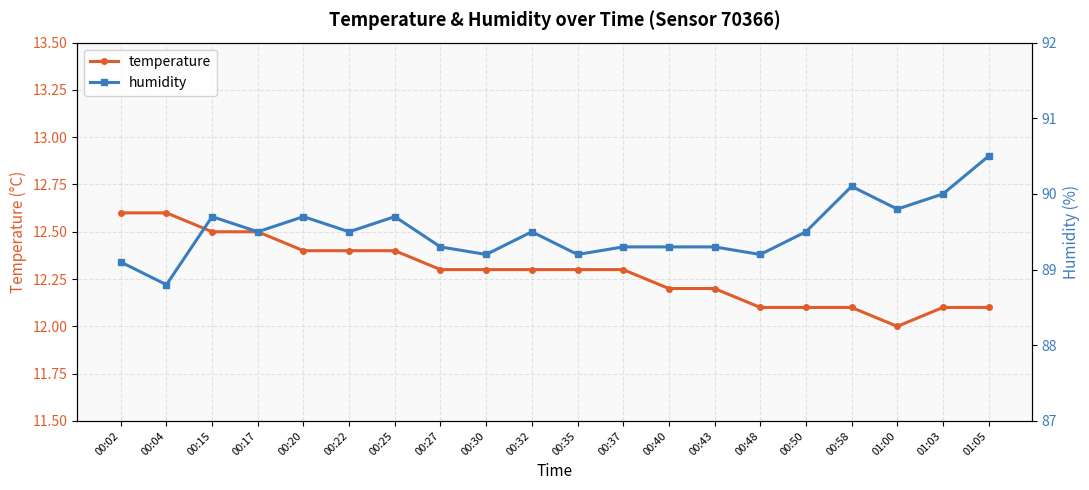

Where is the first local minimum for humidity?

00:04